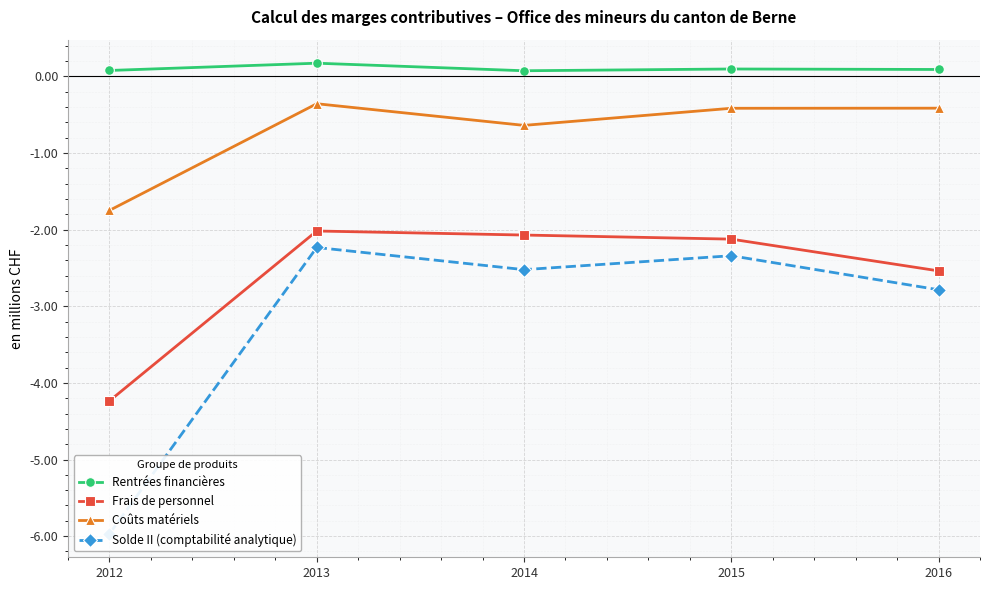

True or false: Coûts matériels has more than 0 interior local peaks.

True